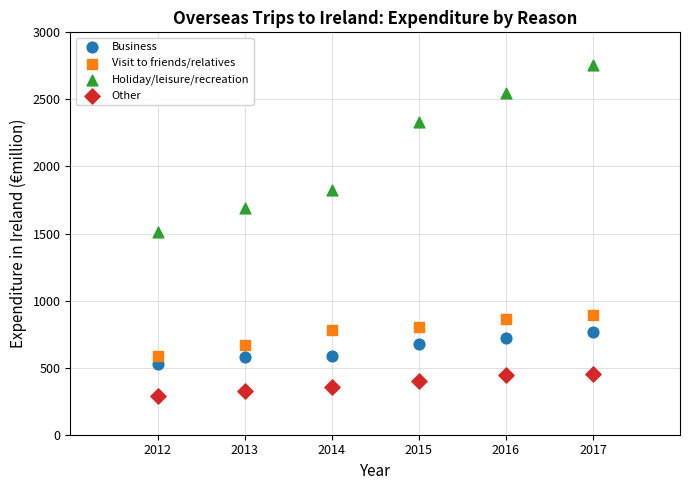

Across all data points, what is the range of Y values (max minus min)?

2471